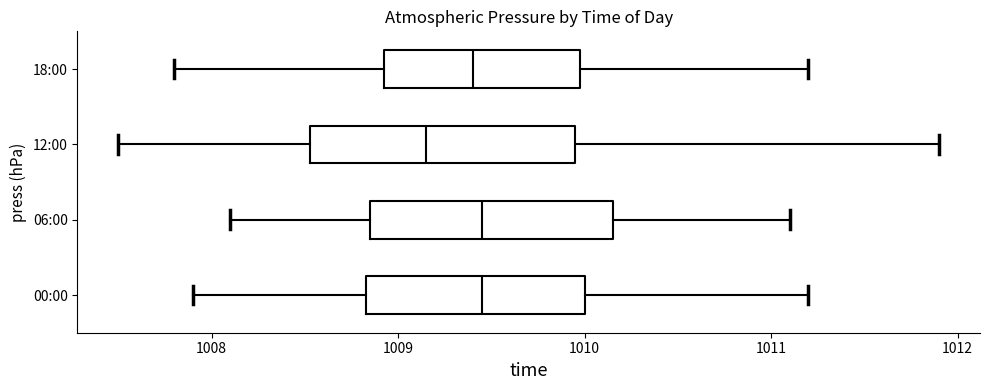

Where is the left edge of the box for 06:00 on the x-axis? The values are not printed on the chart, so give them approximately, as read against the axis.

1008.9